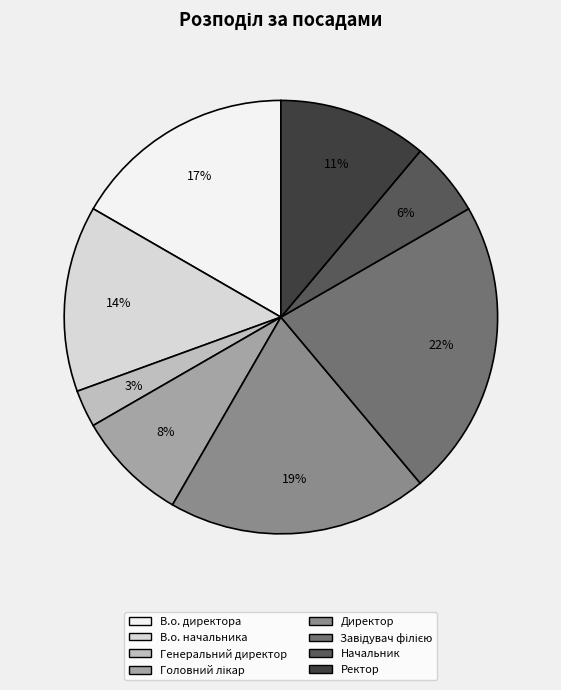

Approximately how many times larger is the value at В.о. директора compared to Директор?

0.9